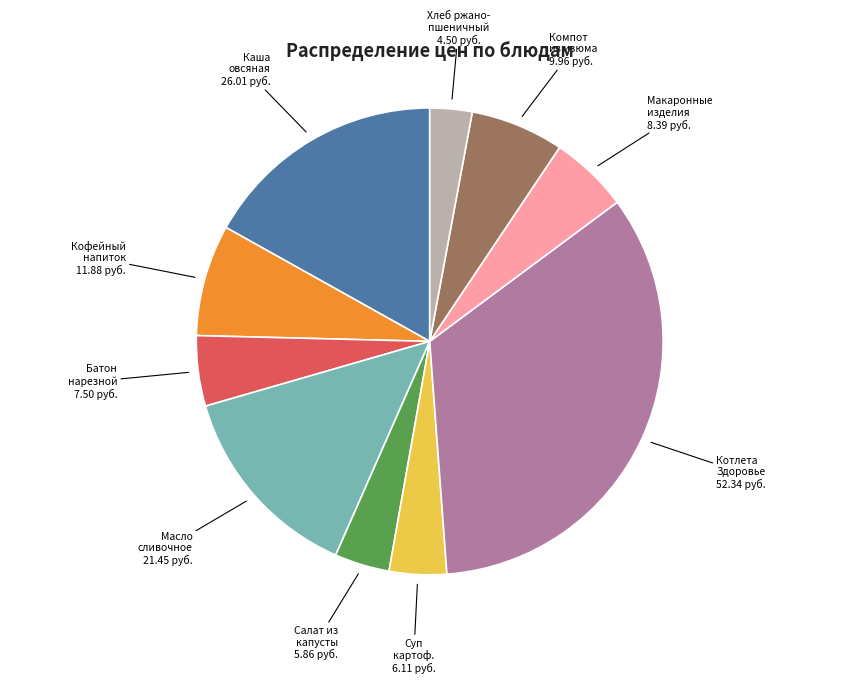

Is there any slice that represents more than half of the pie?

No